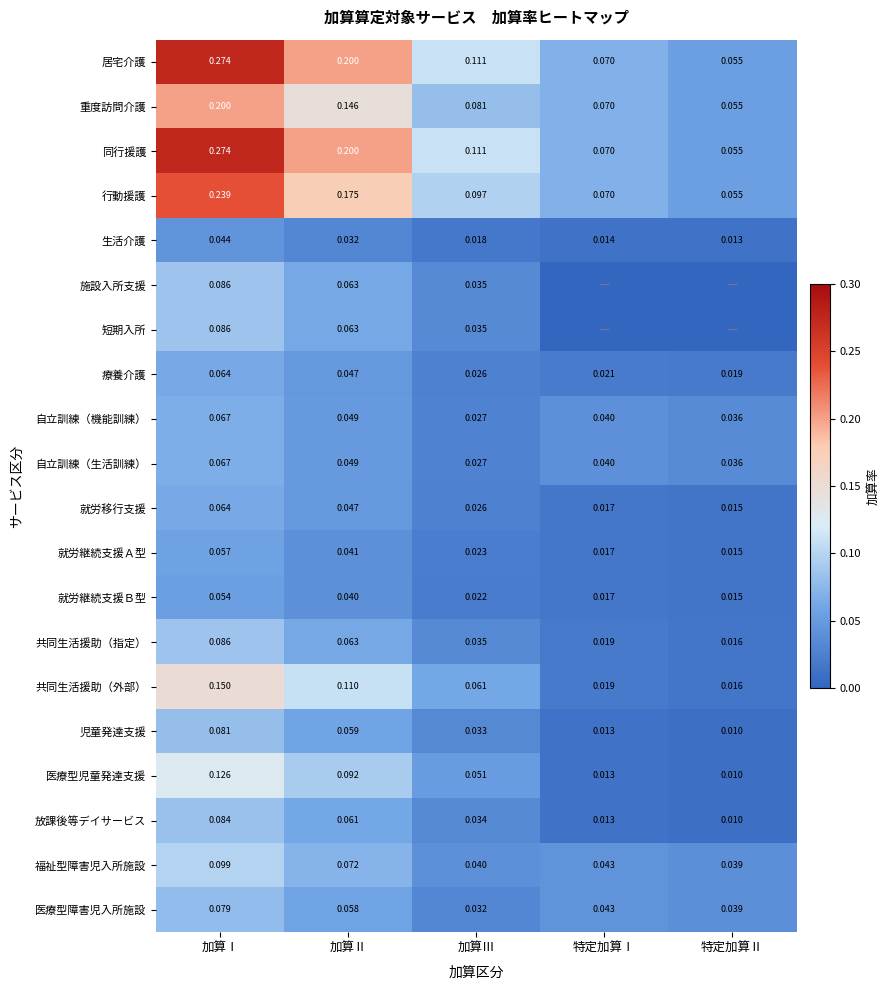

Where is 行動援護 nearest to the value 0?

特定加算Ⅱ